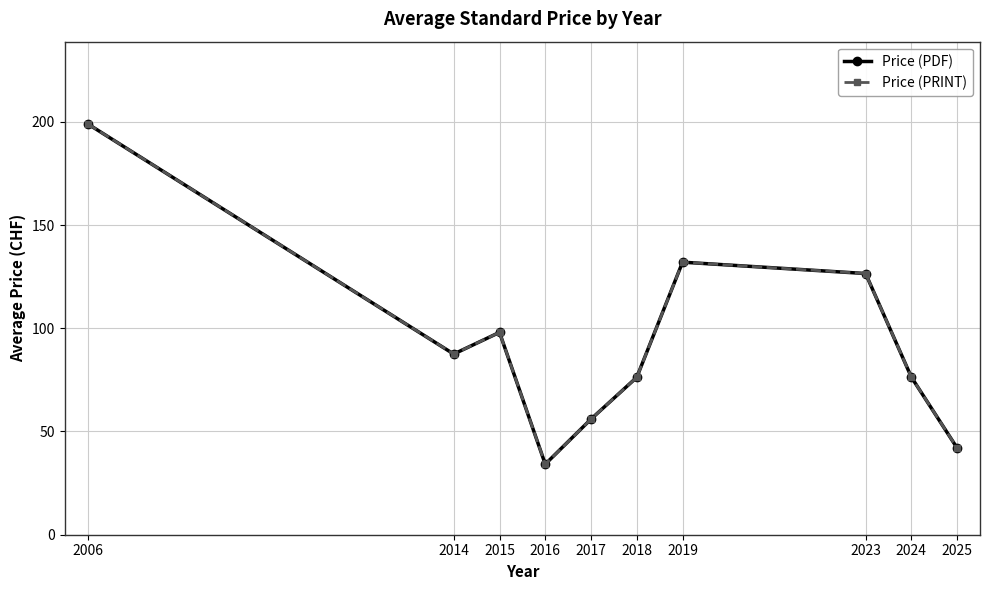

Which label corresponds to the largest value in the chart?

2006